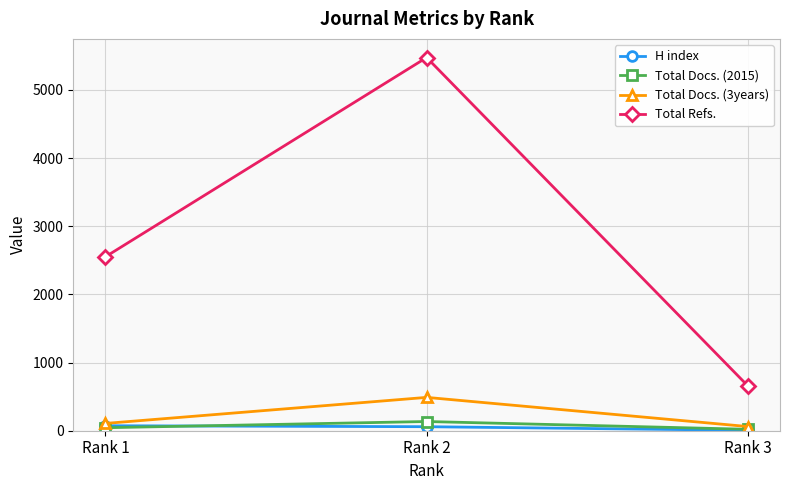

Is the value of Total Docs. (2015) at Rank 2 greater than the value of Total Refs. at Rank 2?

No